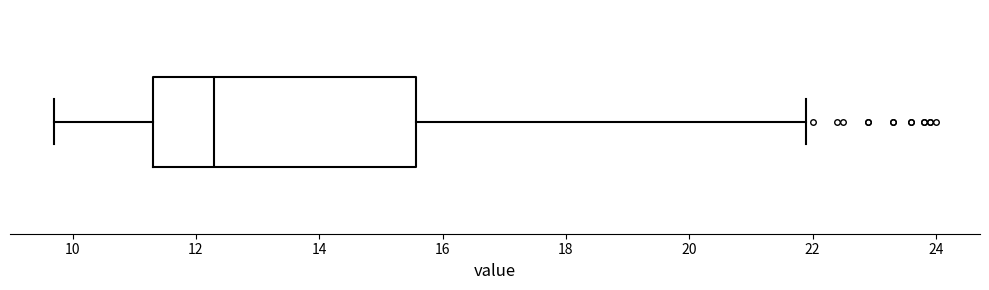

Read this box plot against the x-axis: the position of the median line, the range covered by the box, and the ends of both whiskers. The values are not printed on the chart, so give them approximately, as read against the axis.

median 12.4, box 11.4 to 15.6, whiskers 9.8 to 22.0